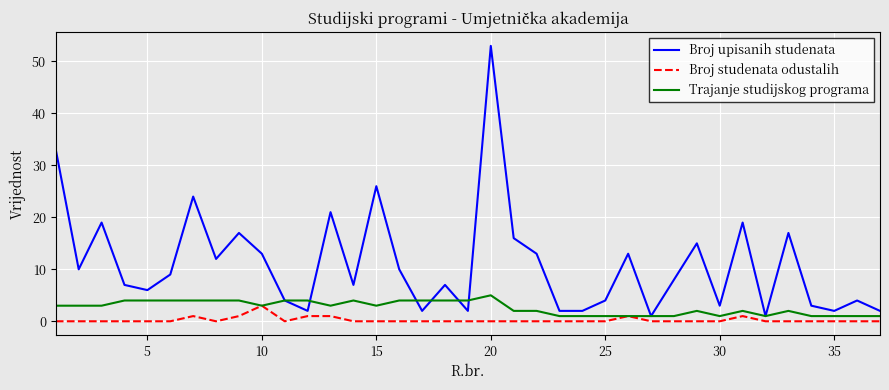

Rank the series by their average value, from lowest to highest.

Broj studenata odustalih, Trajanje studijskog programa, Broj upisanih studenata